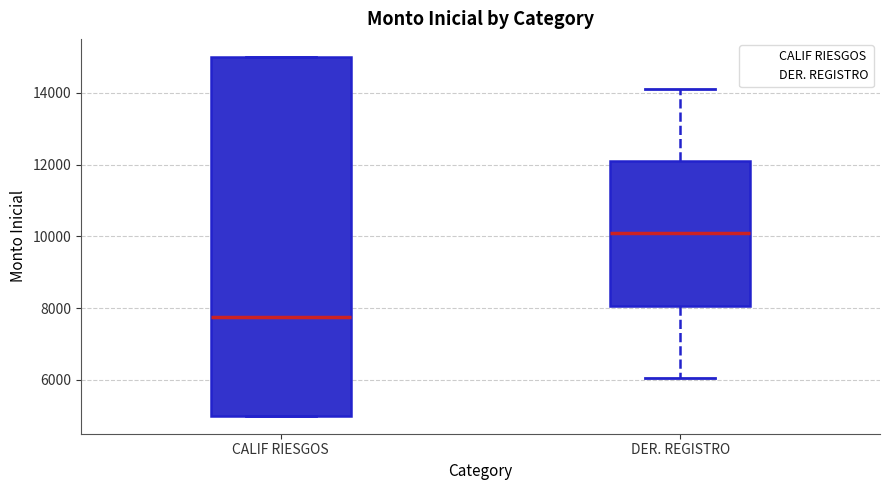

Reading left to right, transcribe this box plot: for each box, give where its median line is, the range the box spans, and where its two whiskers end, as read against the y-axis. The values are not printed on the chart, so give them approximately, as read against the axis.

CALIF RIESGOS: median 7800, box 5000 to 15000, whiskers 5000 to 15000
DER. REGISTRO: median 10000, box 8000 to 12000, whiskers 6000 to 14200